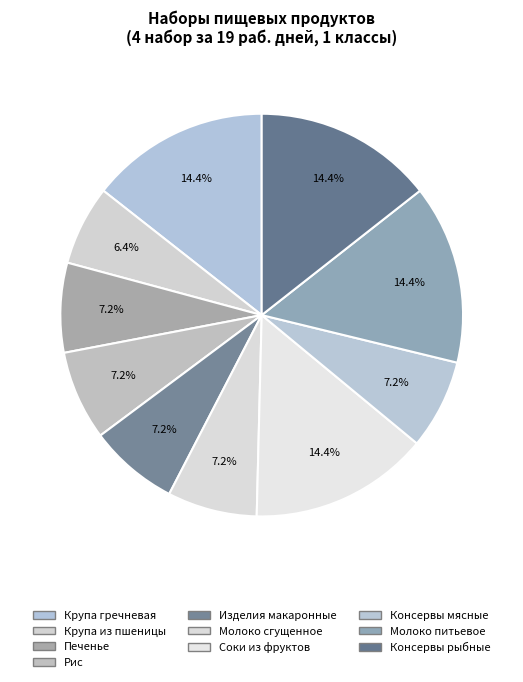

How many segments does this pie chart have?

10